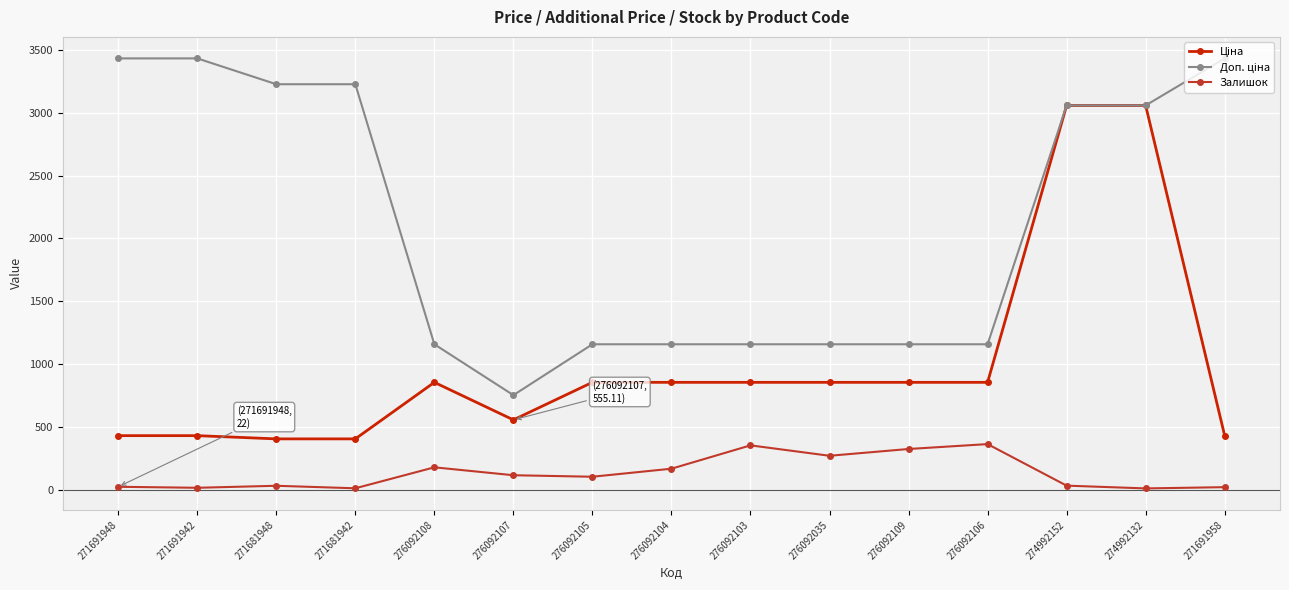

The Залишок series shows 323.0 at 276092109. True or false?

True